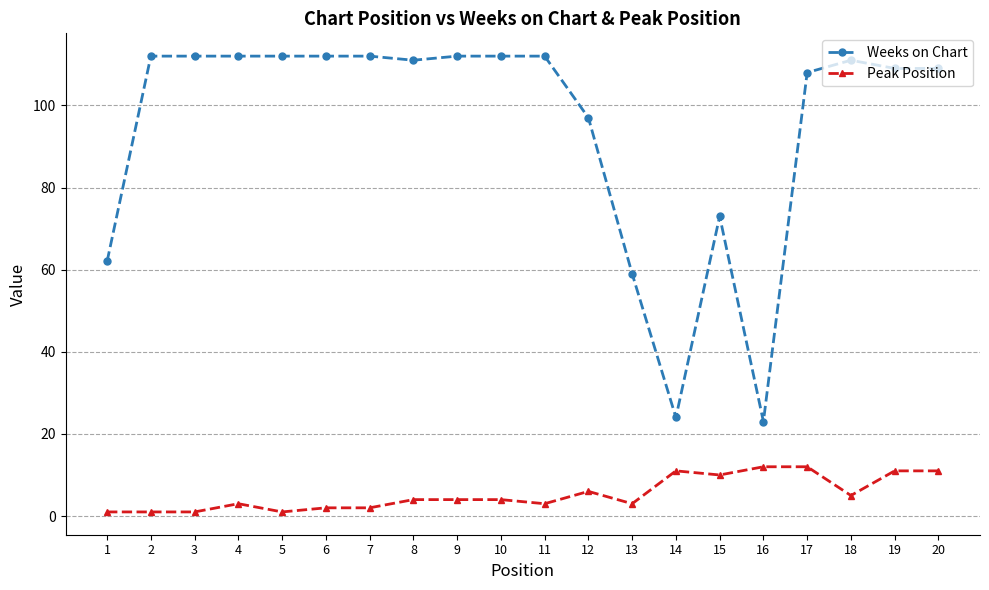

What is the minimum value for Peak Position?

1